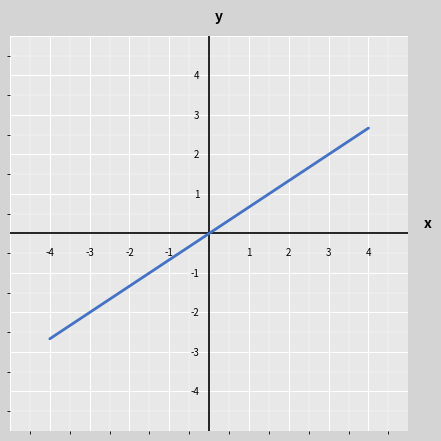

Does the chart have visible grid lines?

Yes